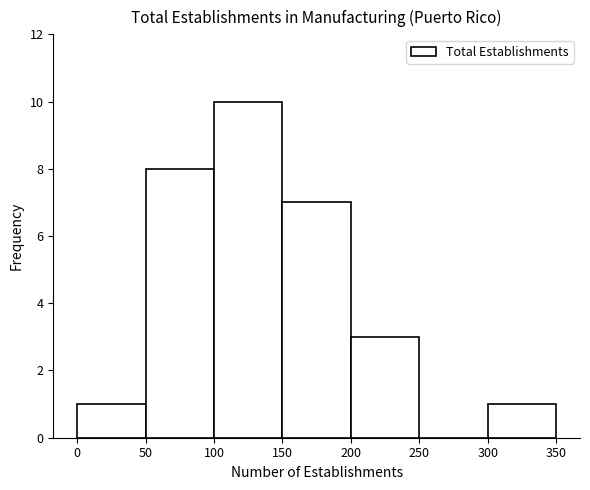

How tall is the bar that spans 50 to 100 on the x-axis? The values are not printed on the chart, so give them approximately, as read against the axis.

8